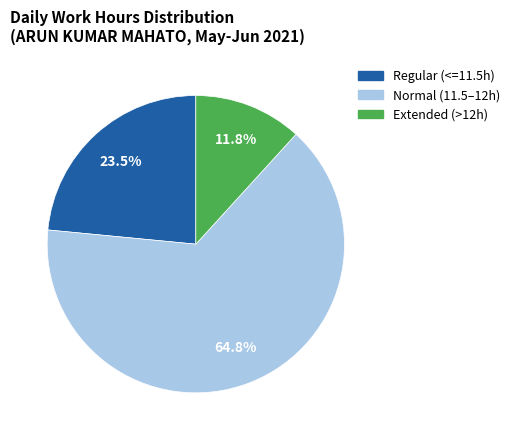

Is there any slice that represents more than half of the pie?

Yes